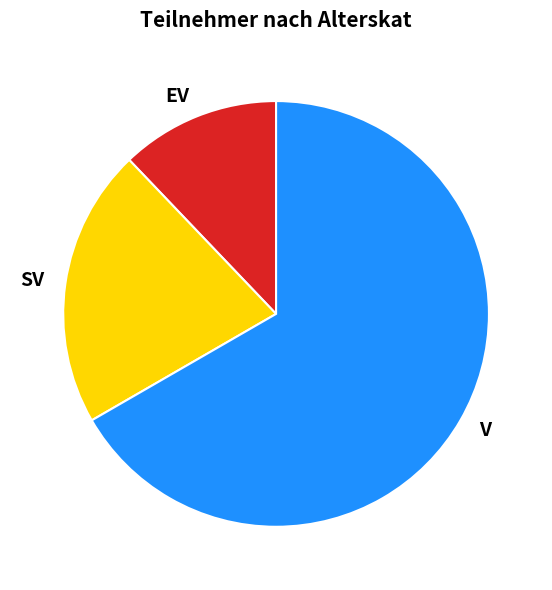

How many segments does this pie chart have?

3